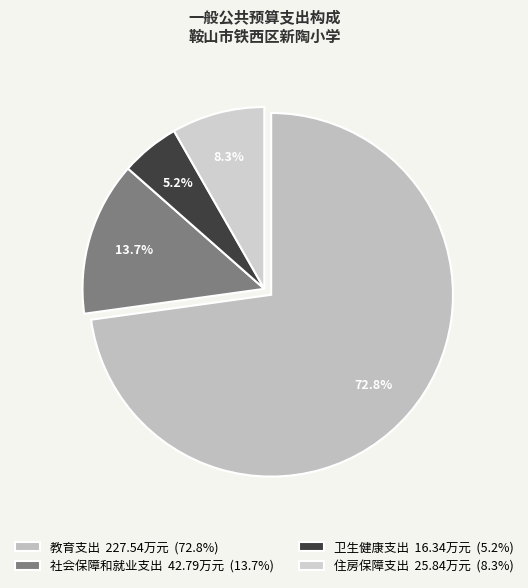

Which slice is the largest?

教育支出